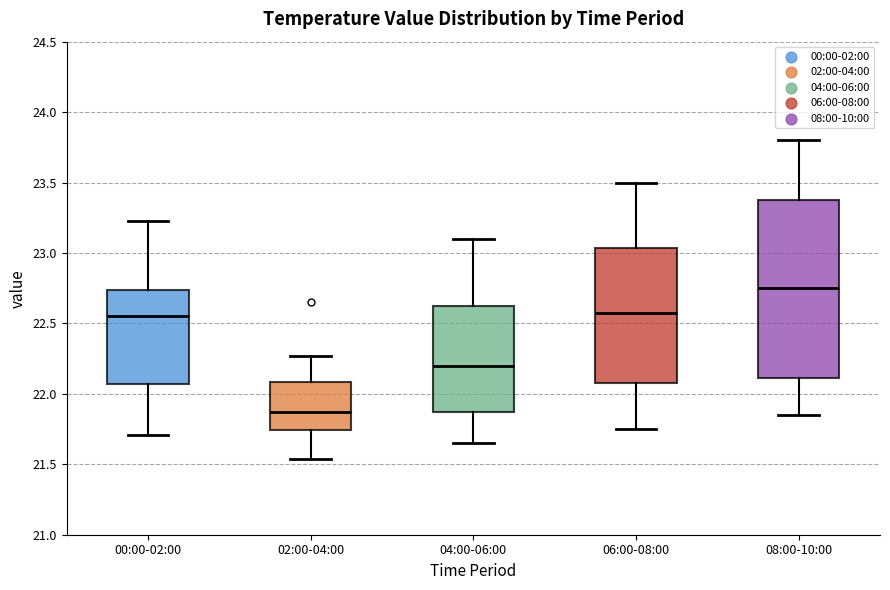

Comparing the boxes themselves (not the whiskers), which one is the tallest?

08:00-10:00